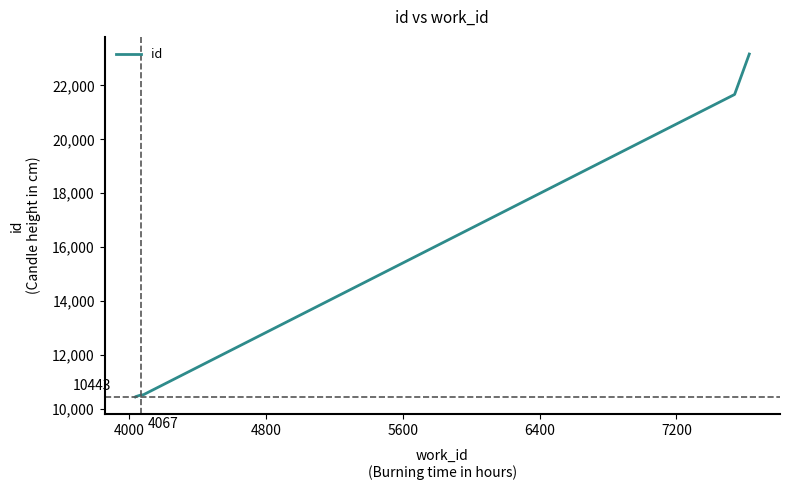

What is the greatest value displayed?

23163